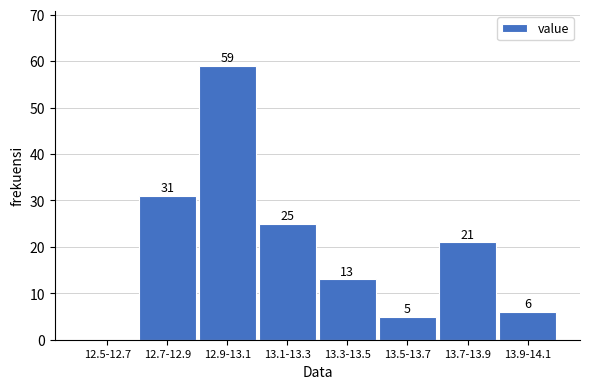

Reading right to left, transcribe all the data shown in this chart.

13.9-14.1=6	13.7-13.9=21	13.5-13.7=5	13.3-13.5=13	13.1-13.3=25	12.9-13.1=59	12.7-12.9=31	12.5-12.7=0